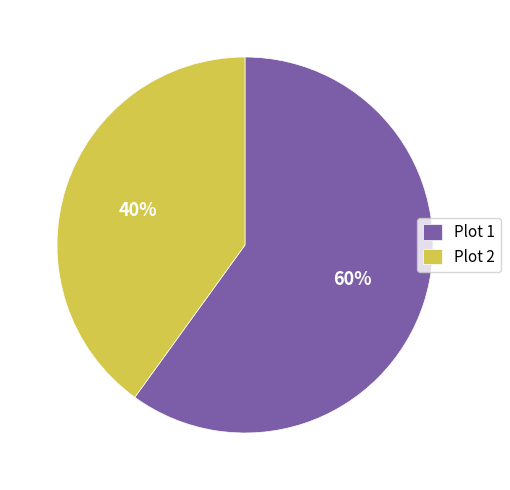

Is the sum of Plot 2 and Plot 1 greater than half?

Yes